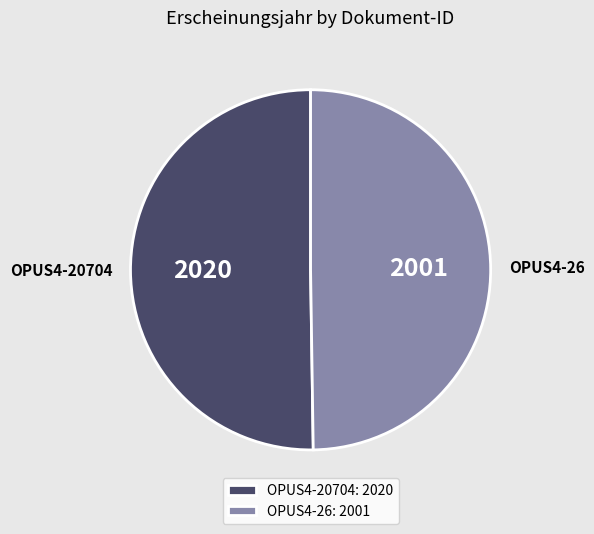

True or false: OPUS4-20704 accounts for 65% of the total.

False